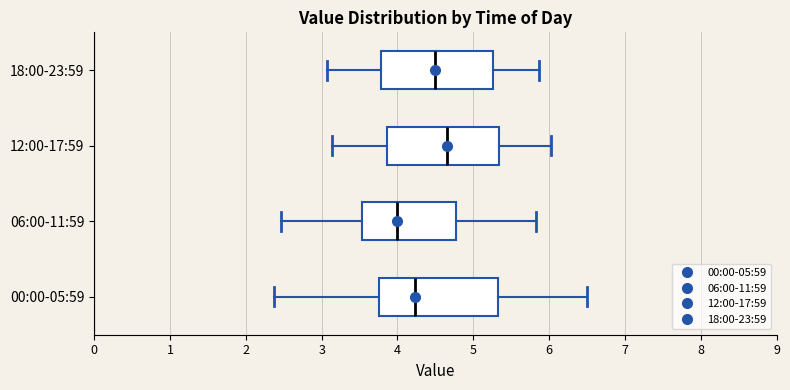

Reading bottom to top, transcribe this box plot: for each box, give where its median line is, the range the box spans, and where its two whiskers end, as read against the x-axis. The values are not printed on the chart, so give them approximately, as read against the axis.

00:00-05:59: median 4.2, box 3.8 to 5.3, whiskers 2.4 to 6.5
06:00-11:59: median 4.0, box 3.5 to 4.8, whiskers 2.5 to 5.8
12:00-17:59: median 4.7, box 3.9 to 5.3, whiskers 3.1 to 6.0
18:00-23:59: median 4.5, box 3.8 to 5.3, whiskers 3.1 to 5.9